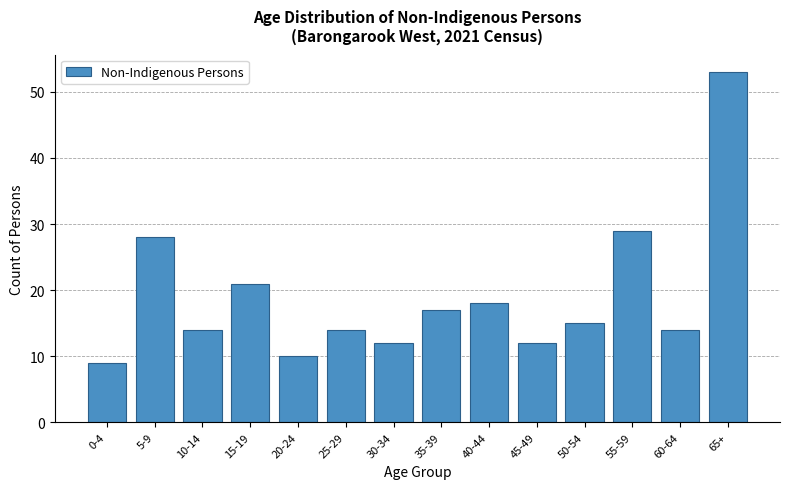

Reading right to left, transcribe all the data shown in this chart.

65+=53	60-64=14	55-59=29	50-54=15	45-49=12	40-44=18	35-39=17	30-34=12	25-29=14	20-24=10	15-19=21	10-14=14	5-9=28	0-4=9